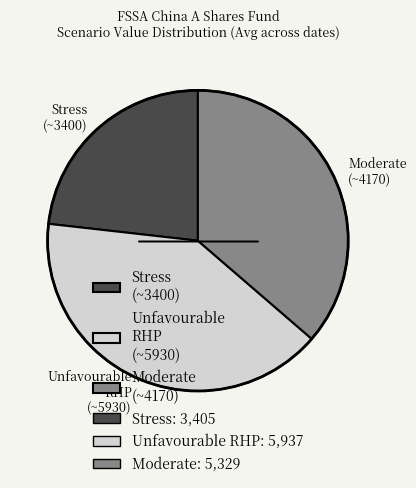

Is the sum of Unfavourable RHP (~5930) and Stress (~3400) greater than half?

Yes